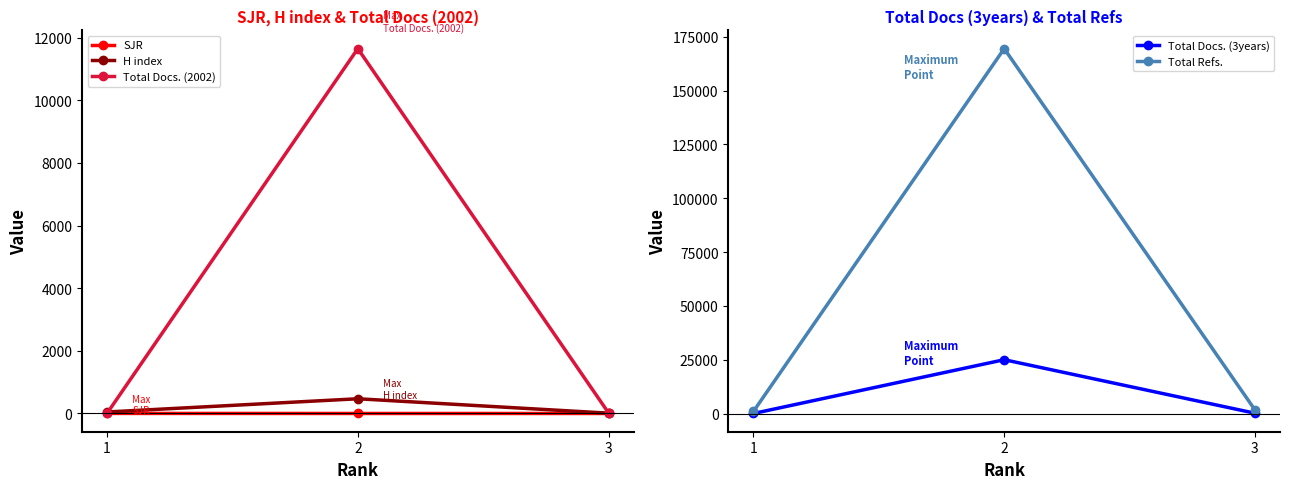

What is the sum of the H index values at 3 and 1?

58.0